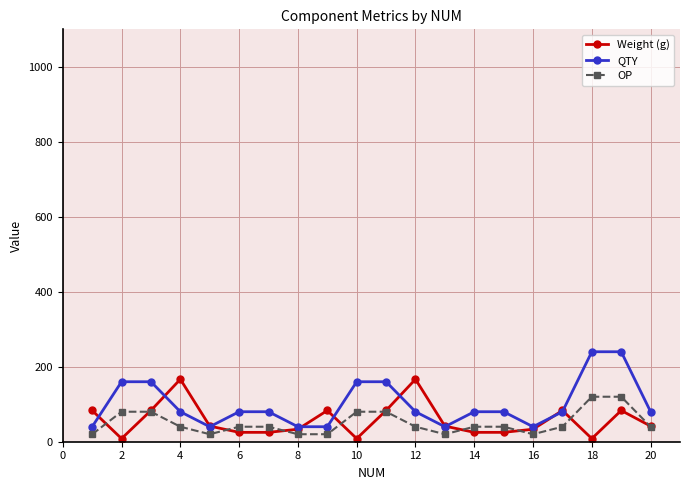

What is the value of the OP point at the 6th from the left?

40.0